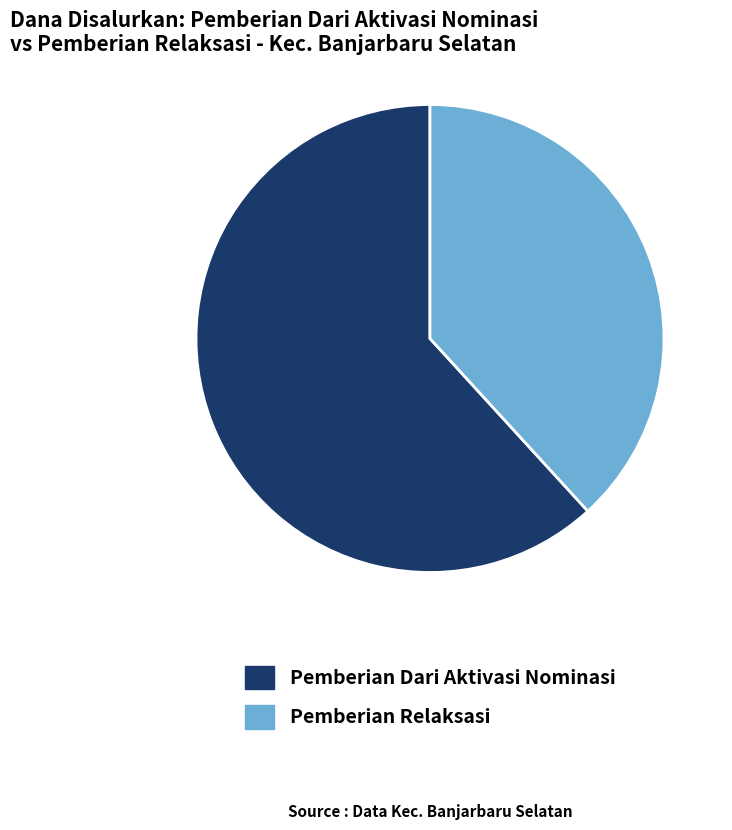

Is the sum of Pemberian Dari Aktivasi Nominasi and Pemberian Relaksasi greater than half?

Yes